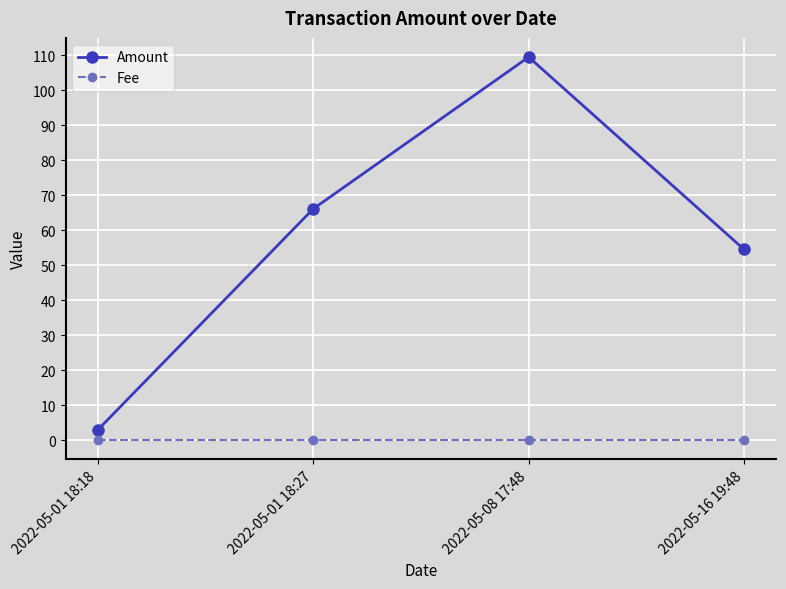

How many values in the Amount series exceed 66?

2